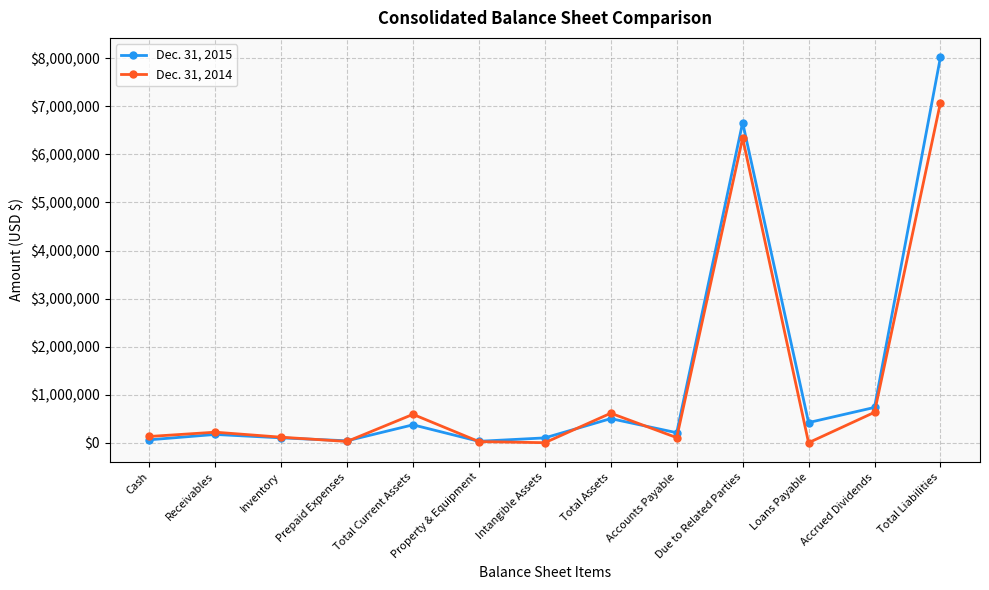

What position from the left is Property & Equipment?

6